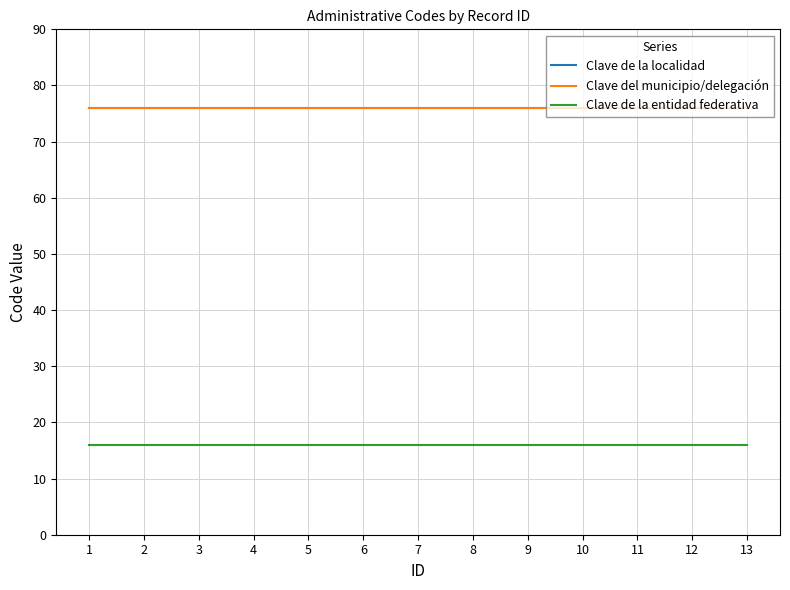

Where is Clave de la entidad federativa nearest to the value 16?

1